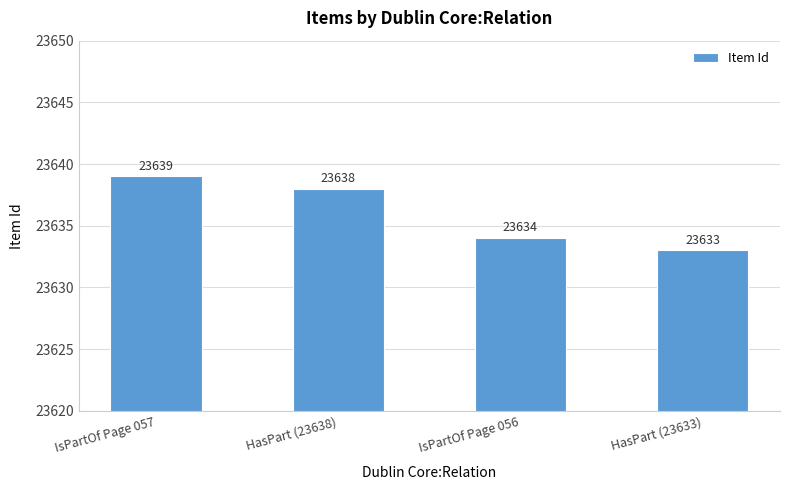

The value at IsPartOf Page 057 is 23639. True or false?

True